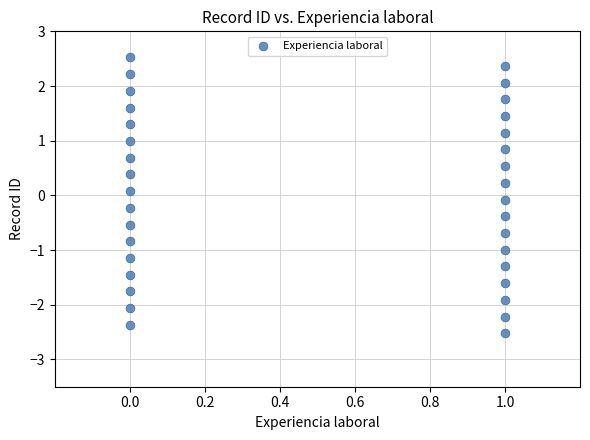

What is the range of Y values (max minus min)?

5.0